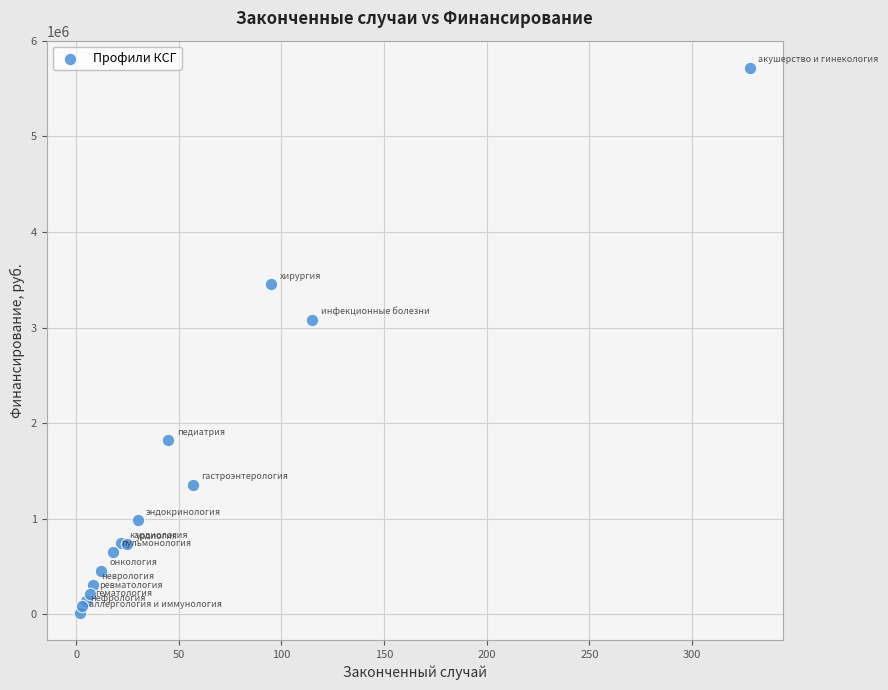

What Y value in the scatter plot is closest to 2866361?

3083528